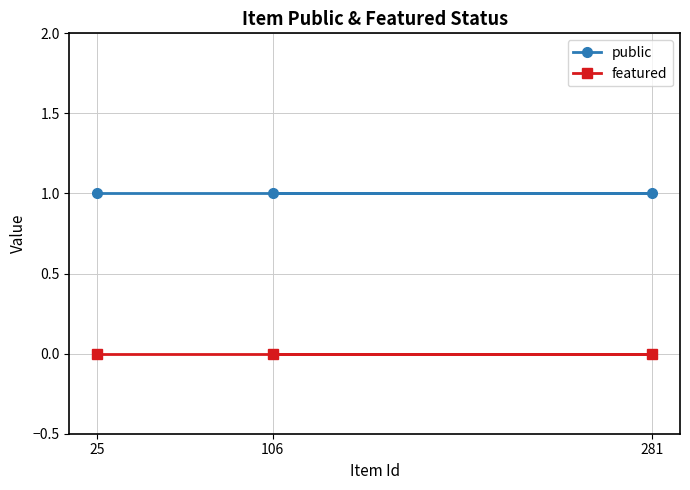

Is this an area chart (filled region under the line)?

No